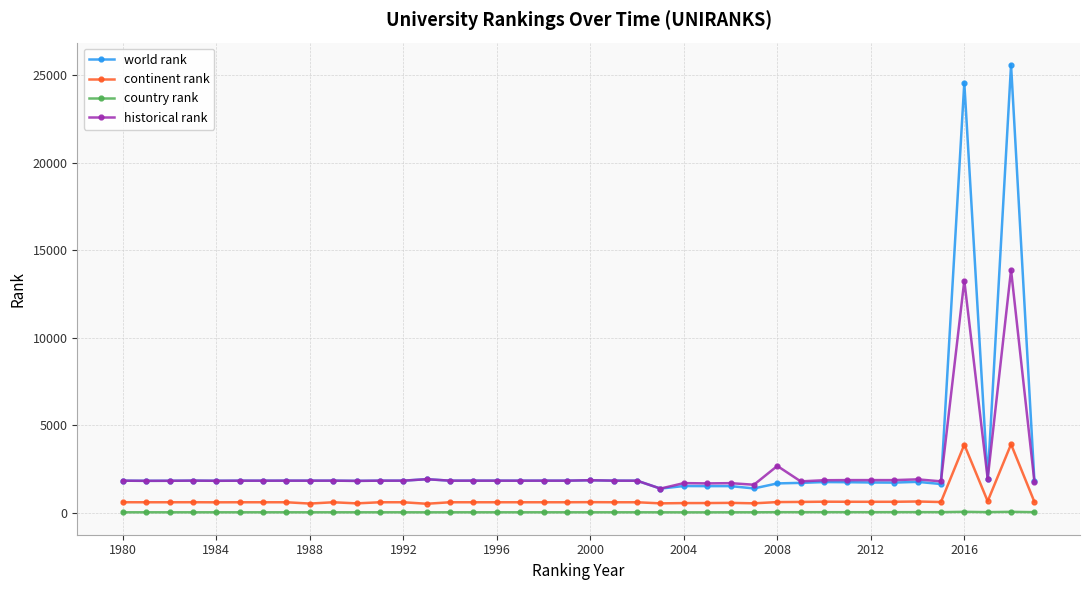

Count the number of categories in the chart.

40